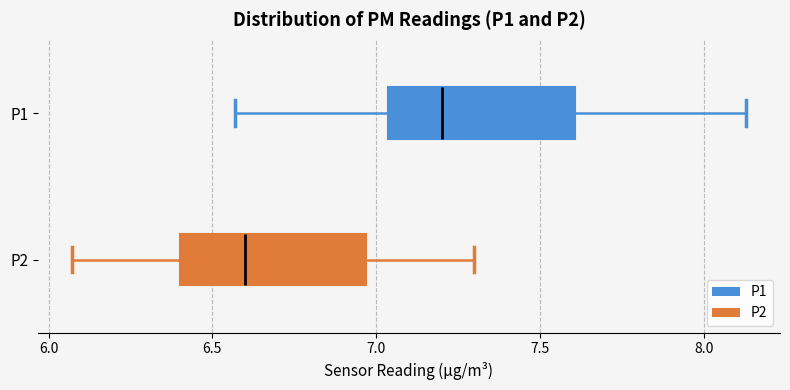

Reading bottom to top, transcribe this box plot: for each box, give where its median line is, the range the box spans, and where its two whiskers end, as read against the x-axis. The values are not printed on the chart, so give them approximately, as read against the axis.

P2: median 6.60, box 6.40 to 6.95, whiskers 6.05 to 7.30
P1: median 7.20, box 7.05 to 7.60, whiskers 6.55 to 8.15